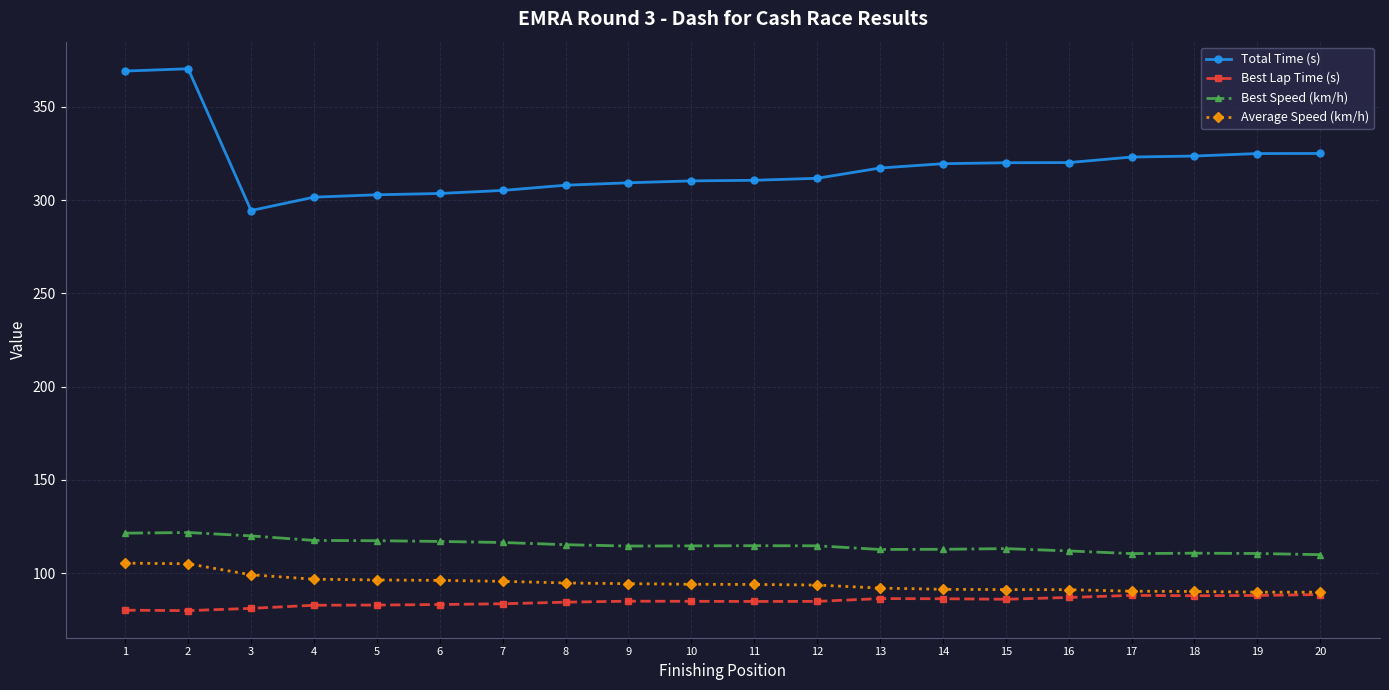

Is the value of Best Speed (km/h) at 19 greater than the value of Total Time (s) at 16?

No